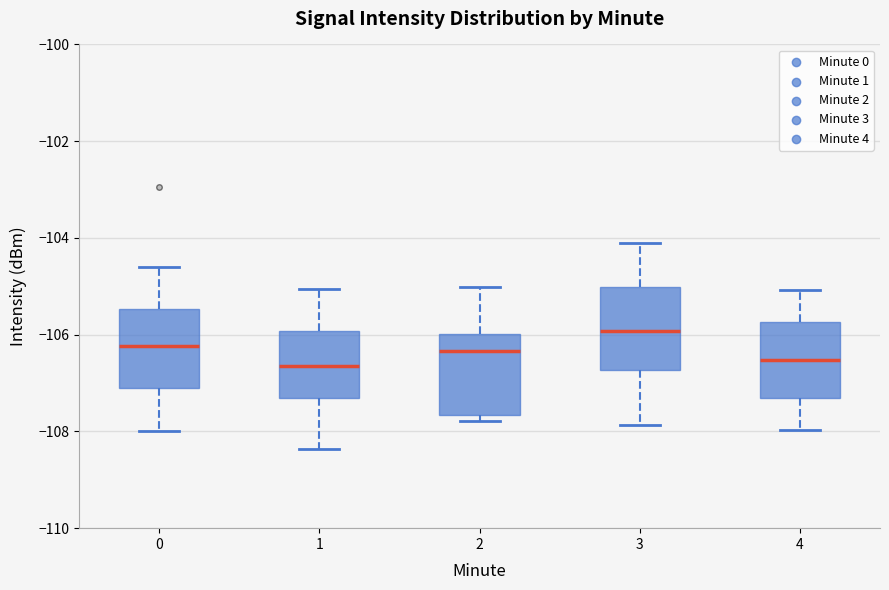

Reading left to right, read every box against the y-axis: the position of its median line, the range the box covers, and the ends of its whiskers. The values are not printed on the chart, so give them approximately, as read against the axis.

0: median -106.2, box -107.2 to -105.4, whiskers -108.0 to -104.6
1: median -106.6, box -107.4 to -106.0, whiskers -108.4 to -105.0
2: median -106.4, box -107.6 to -106.0, whiskers -107.8 to -105.0
3: median -106.0, box -106.8 to -105.0, whiskers -107.8 to -104.0
4: median -106.6, box -107.4 to -105.8, whiskers -108.0 to -105.0